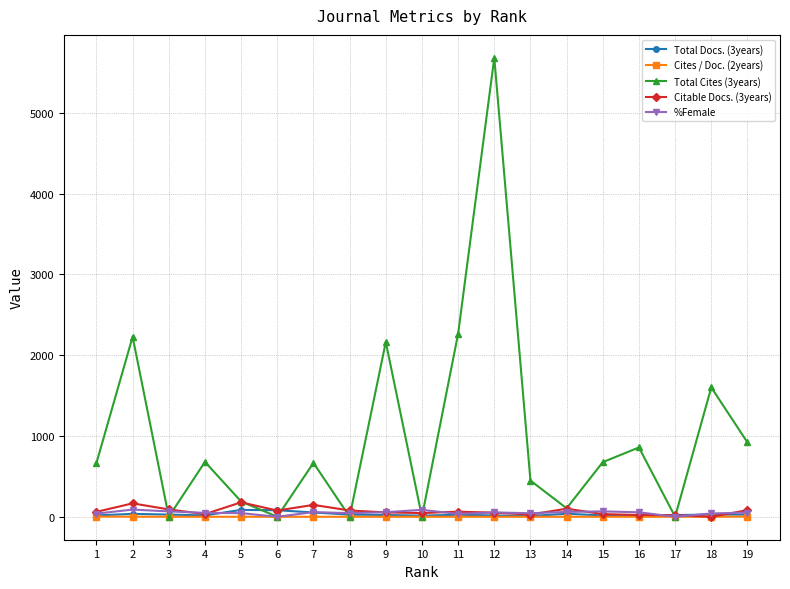

At which category is the sum across all series the highest?

12